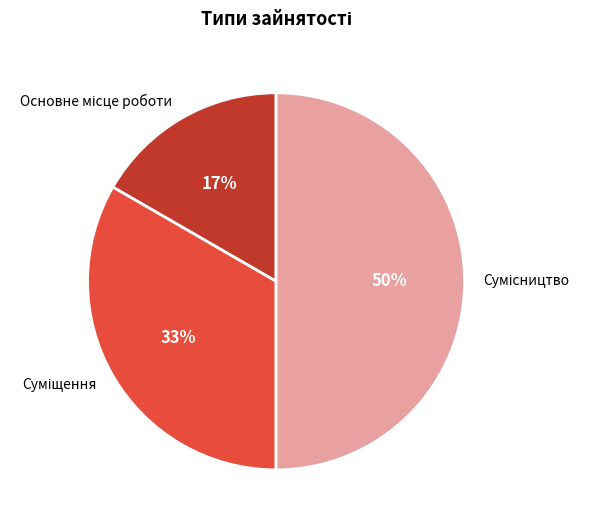

To the nearest percent, what is the average slice percentage?

33%